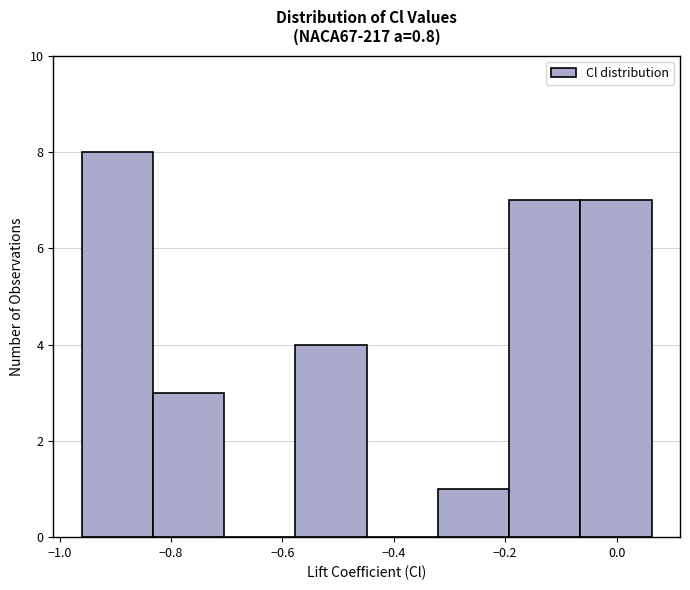

Reading left to right, list every bar in this chart as the range it spans on the x-axis followed by its height. Neither the bar edges nor the heights are printed on the chart, so give them approximately, as read against the axes.

-0.96 to -0.84: 8
-0.84 to -0.70: 3
-0.70 to -0.58: 0
-0.58 to -0.44: 4
-0.44 to -0.32: 0
-0.32 to -0.20: 1
-0.20 to -0.06: 7
-0.06 to 0.06: 7